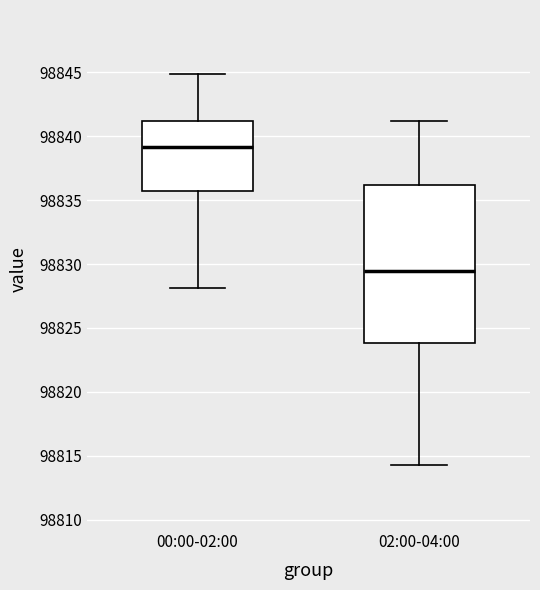

Which box's median line is the highest?

00:00-02:00